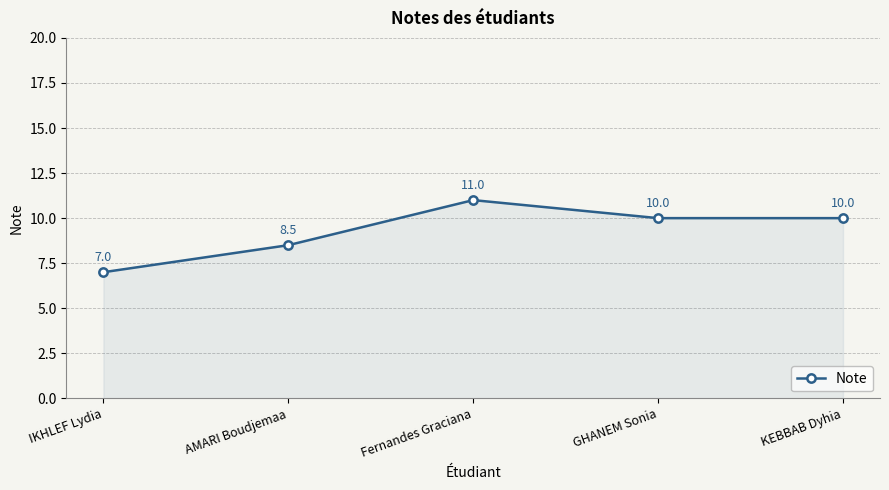

At which label does the data first exceed 10?

Fernandes Graciana